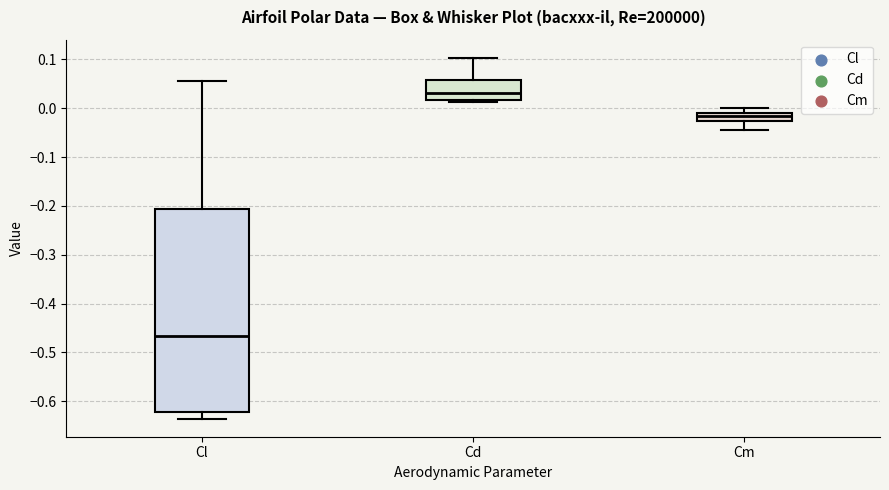

Which box is the tallest, from its lower edge to its upper edge?

Cl